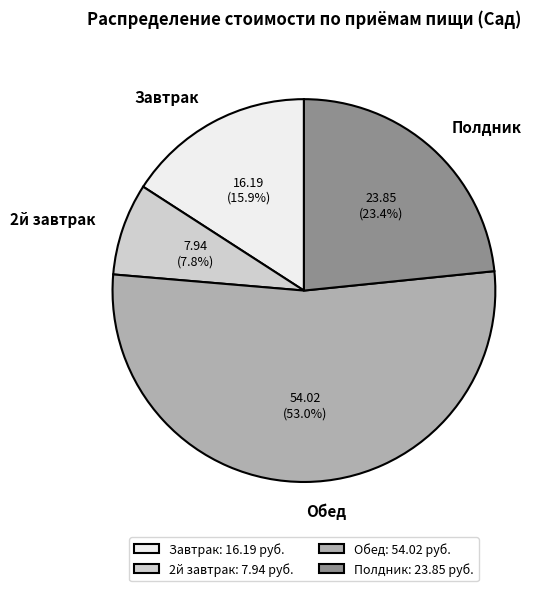

To the nearest percent, what is the combined percentage of Полдник and Завтрак?

39%